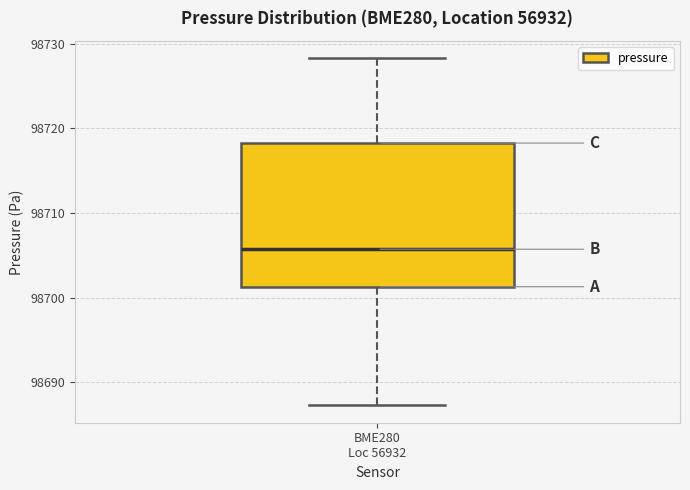

Transcribe this box plot: give where the median line is, the range the box spans, and where the two whiskers end, as read against the y-axis. The values are not printed on the chart, so give them approximately, as read against the axis.

median 98706, box 98701 to 98718, whiskers 98687 to 98728